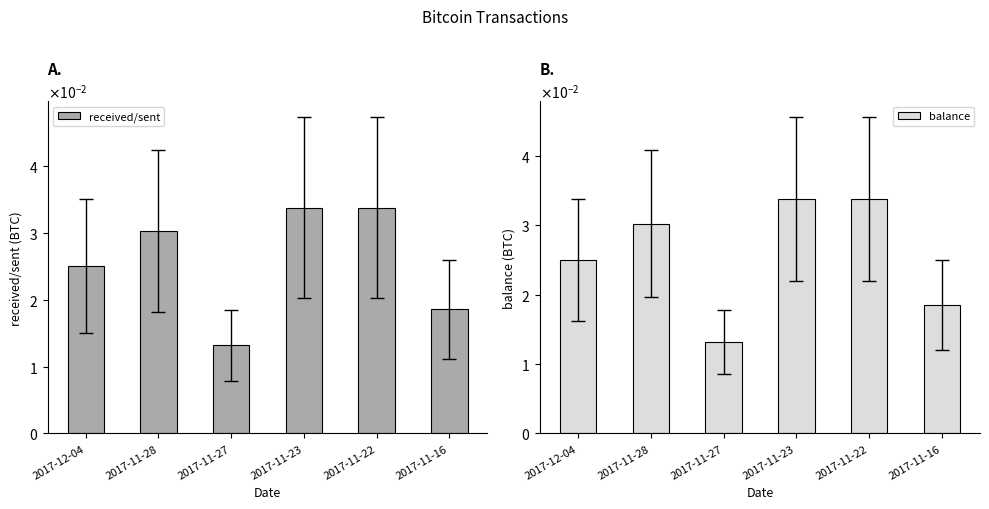

True or false: balance has a value of 0.0 at 2017-11-16.

True